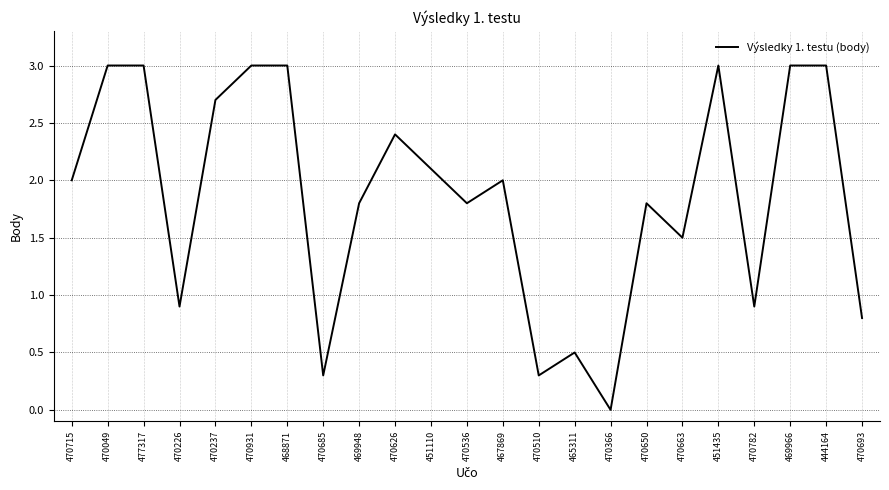

Approximately how many times larger is the value at 470715 compared to 477317?

0.7